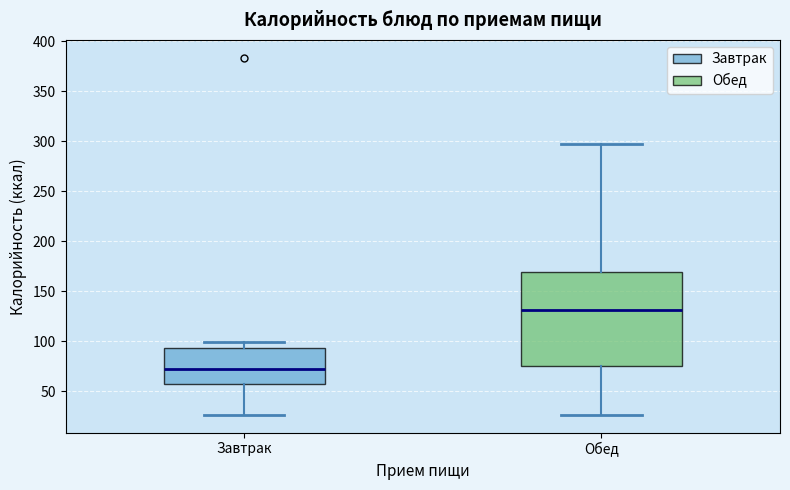

Comparing the boxes themselves (not the whiskers), which one is the tallest?

Обед